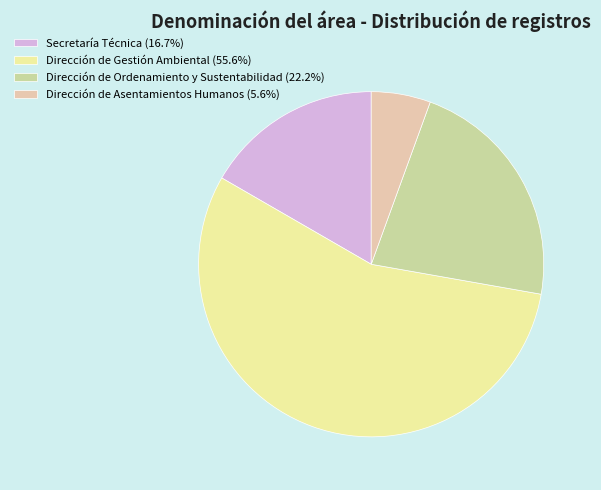

How many segments does this pie chart have?

4